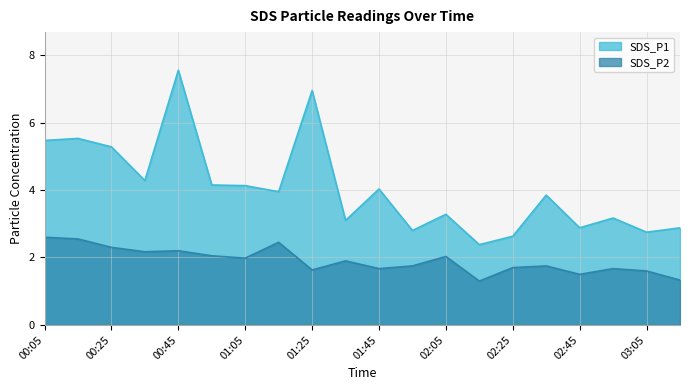

Reading right to left, what are all the values shown in this chart?

SDS_P1: 2.9	2.8	3.2	2.9	3.9	2.6	2.4	3.3	2.8	4.0	3.1	7.0	4.0	4.1	4.2	7.5	4.3	5.3	5.5	5.5
SDS_P2: 1.3	1.6	1.7	1.5	1.8	1.7	1.3	2.0	1.8	1.7	1.9	1.6	2.5	2.0	2.0	2.2	2.2	2.3	2.5	2.6